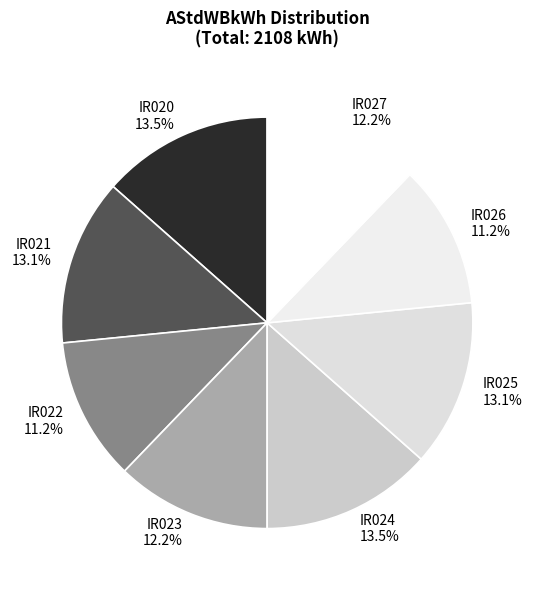

The IR027 slice represents 12% of the pie. True or false?

True